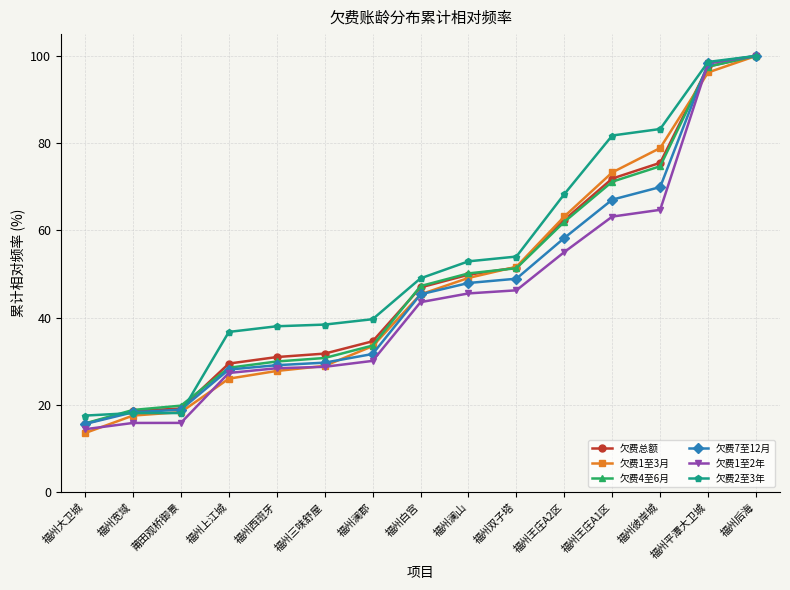

Which category has the highest value in the 欠费1至2年 series?

福州后海